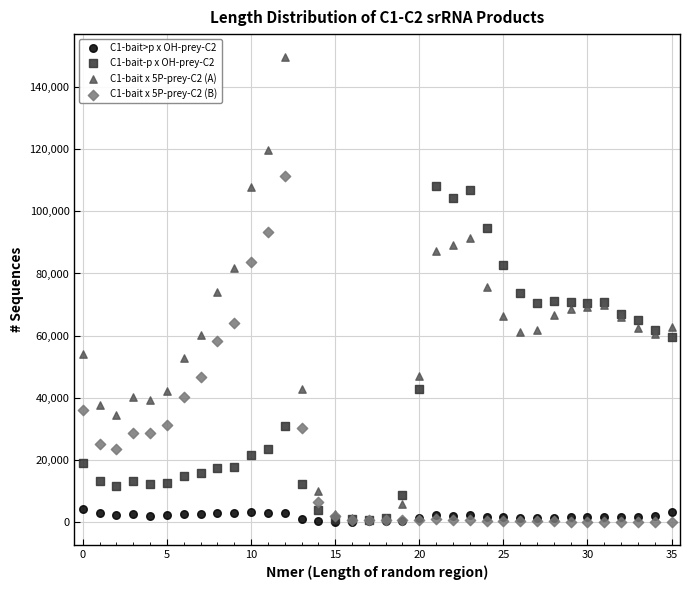

What are all the series names shown in the legend?

C1-bait>p x OH-prey-C2, C1-bait-p x OH-prey-C2, C1-bait x 5P-prey-C2 (A), C1-bait x 5P-prey-C2 (B)